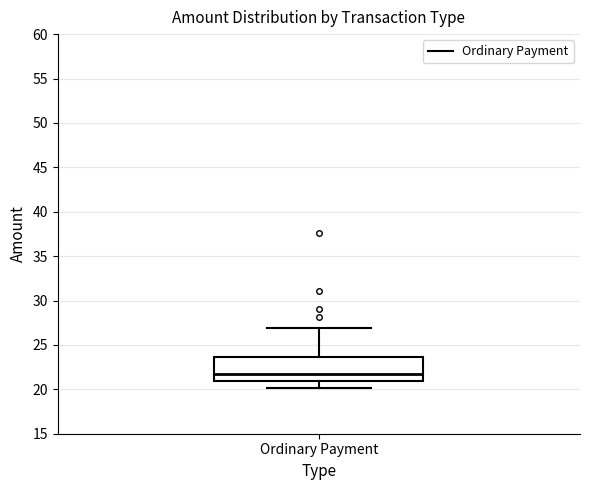

Where is the upper edge of the box for Ordinary Payment on the y-axis? The values are not printed on the chart, so give them approximately, as read against the axis.

23.5